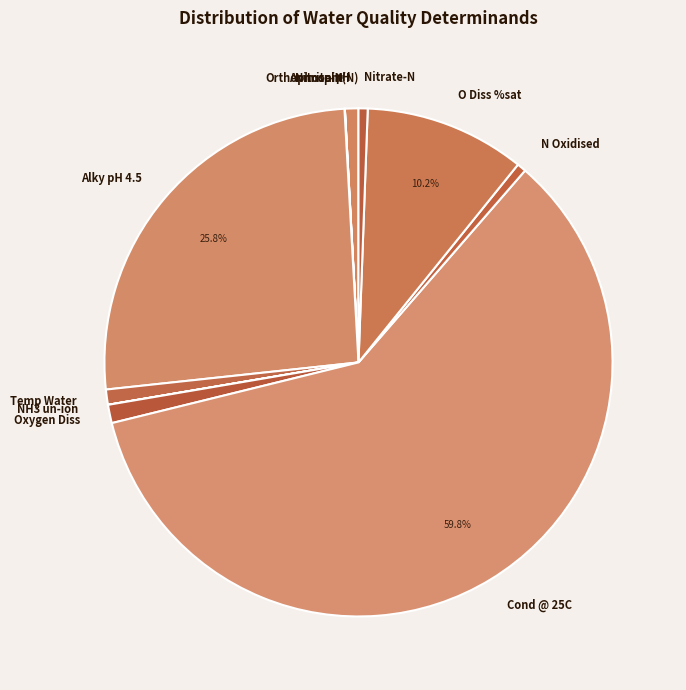

Which slice is the largest?

Cond @ 25C